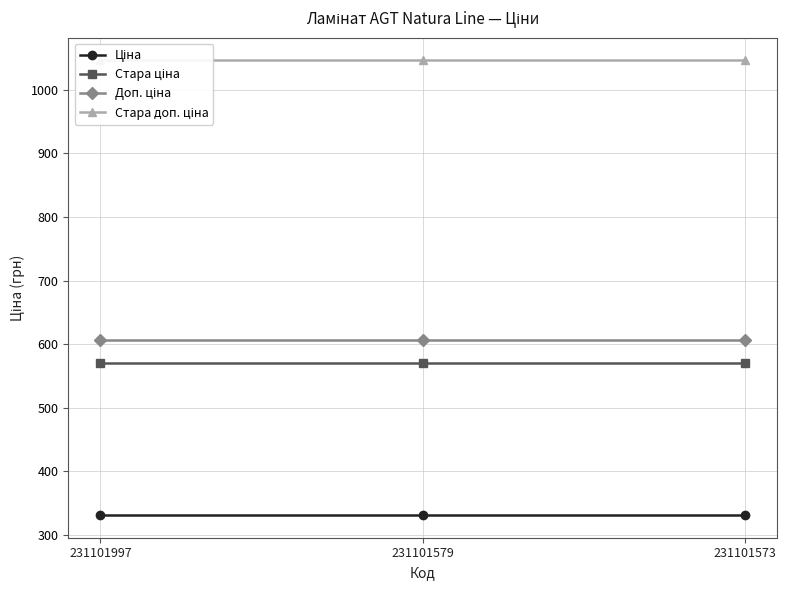

Between 231101997 and 231101573, which series saw the biggest shift?

Ціна